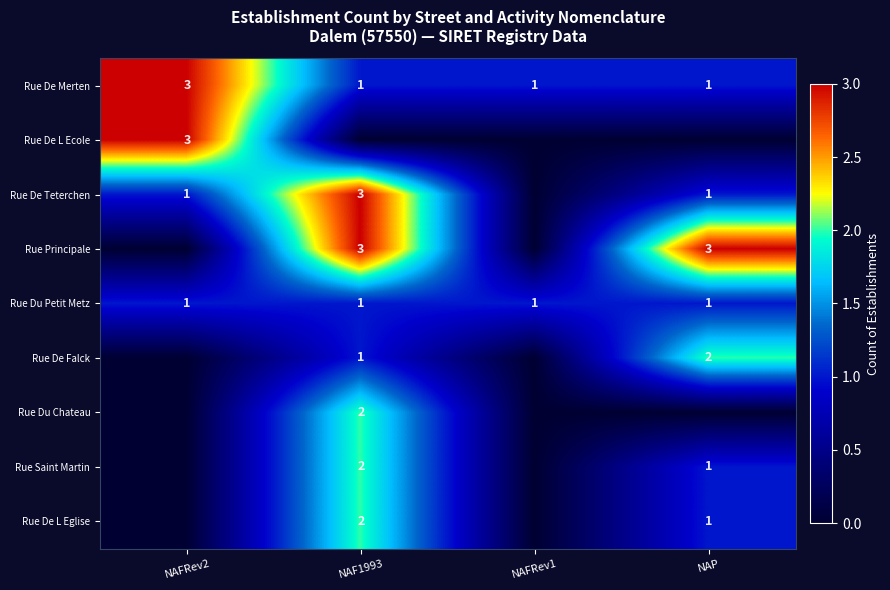

Is the value of Rue Principale at NAF1993 greater than the value of Rue De Falck at NAP?

Yes